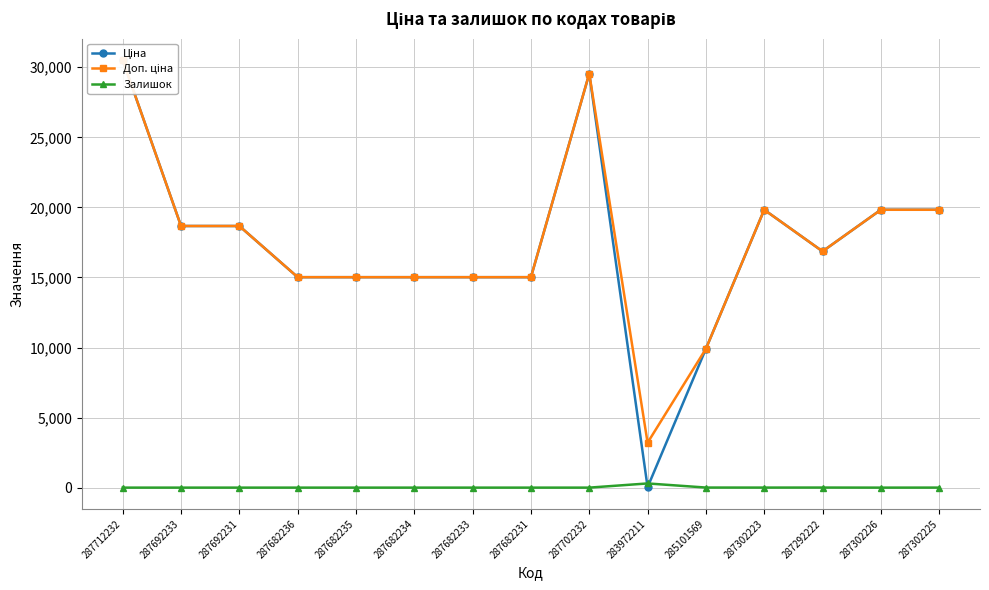

How many data points in Ціна are above 16863?

8